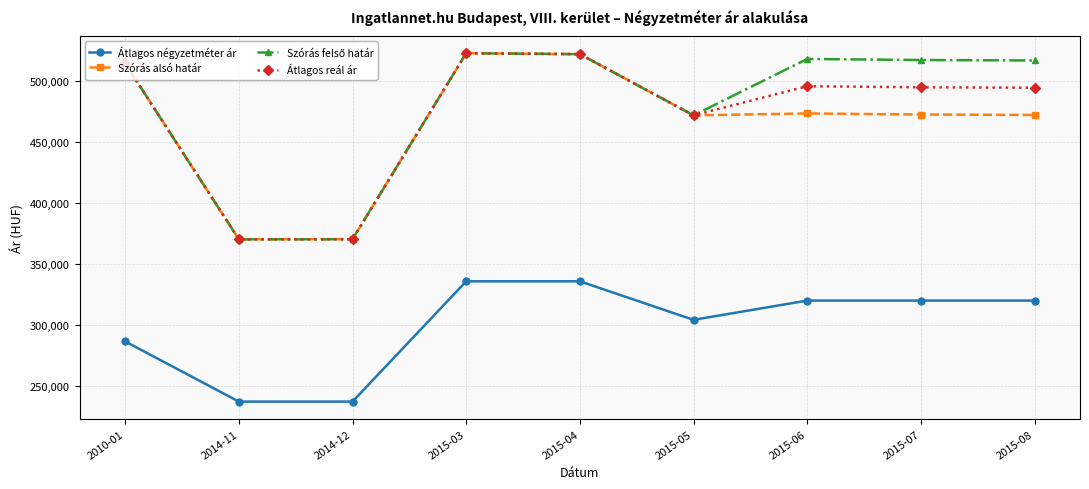

What is the label of the 6th point from the left?

2015-05